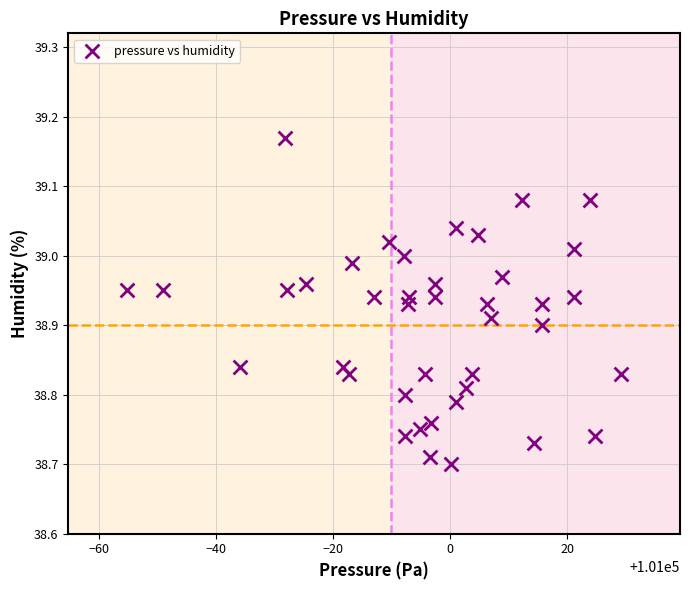

What is the range of Y values (max minus min)?

0.5